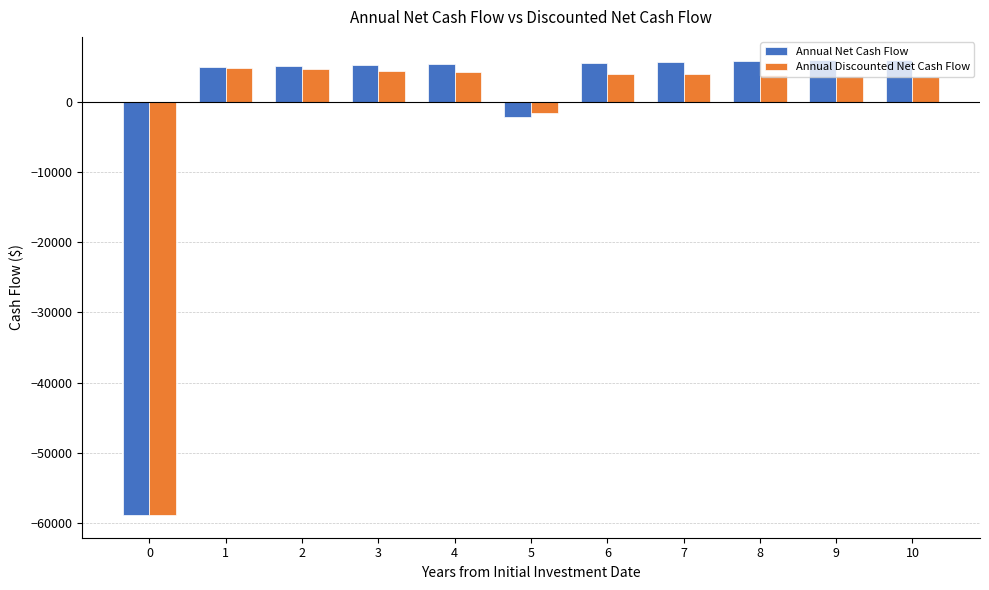

What is the difference between the Annual Discounted Net Cash Flow values at 4 and 7?

413.9